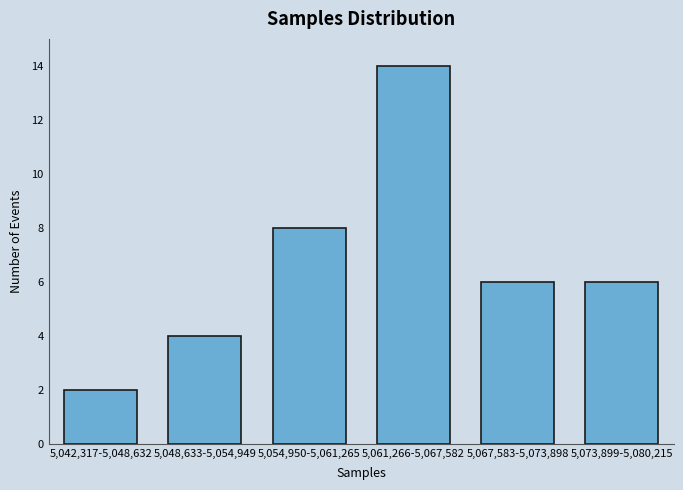

Reading left to right, transcribe all the data shown in this chart.

2	4	8	14	6	6